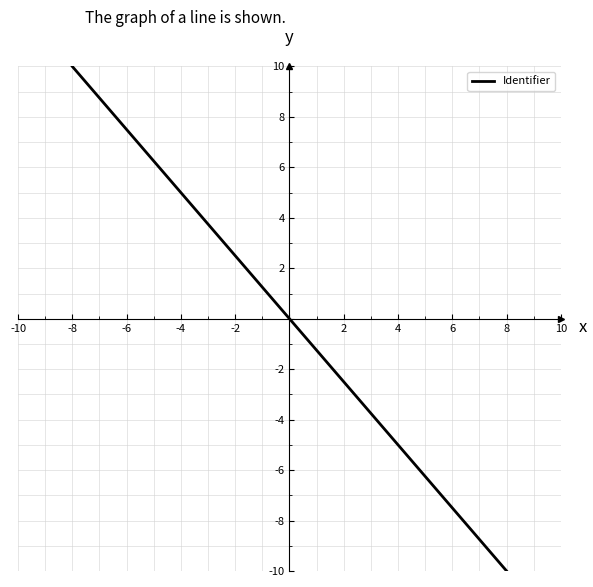

What is the difference between the maximum and minimum values?

20